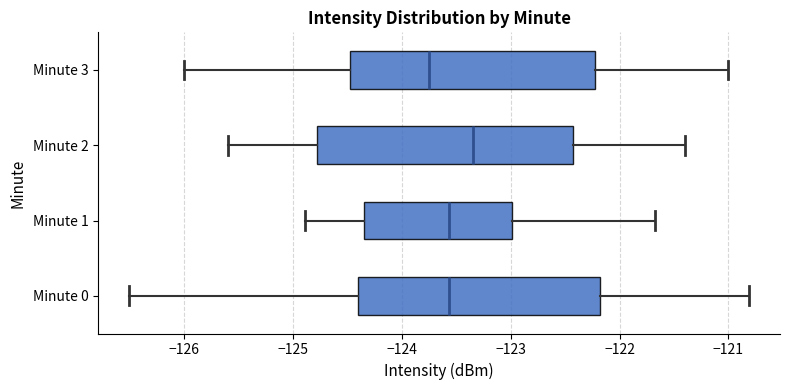

Which box's median line is the furthest to the left?

Minute 3